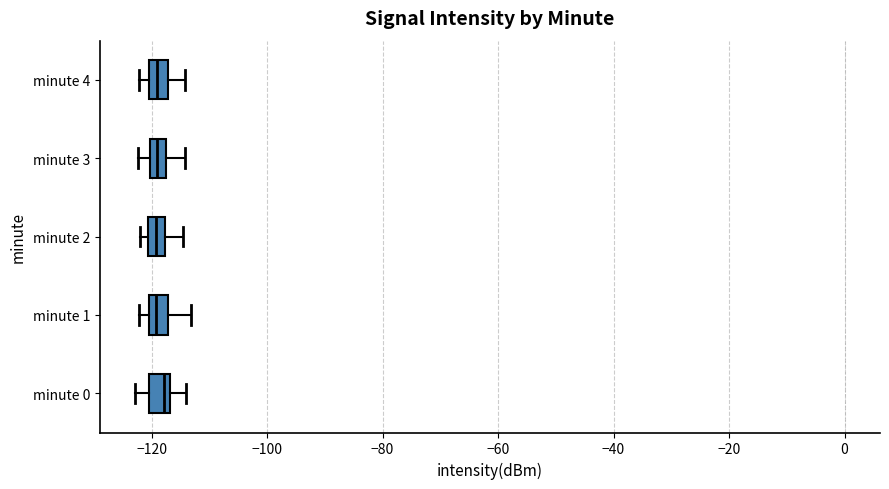

Where is the right edge of the box for minute 3 on the x-axis? The values are not printed on the chart, so give them approximately, as read against the axis.

-118